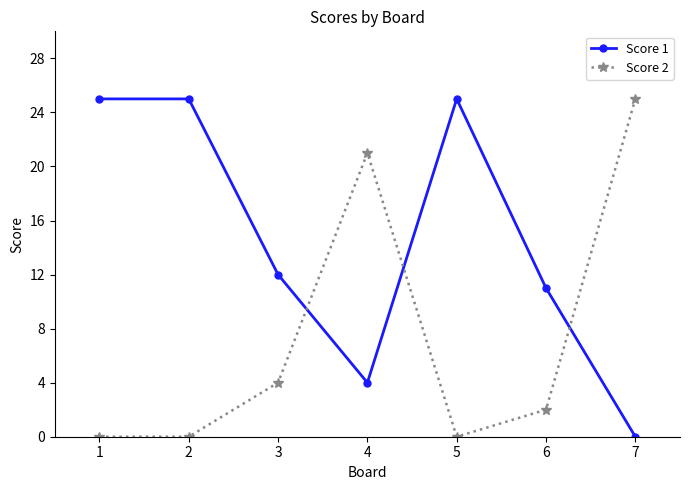

How many values in the Score 2 series are below 2?

3